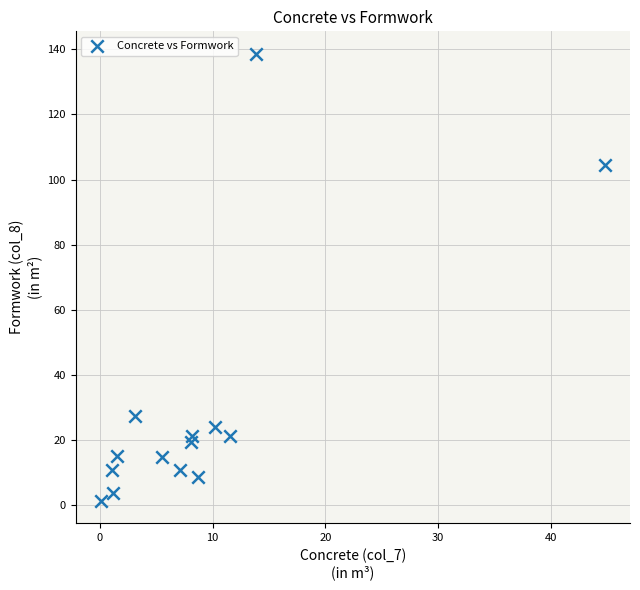

What Y value in the scatter plot is closest to 70?

104.5